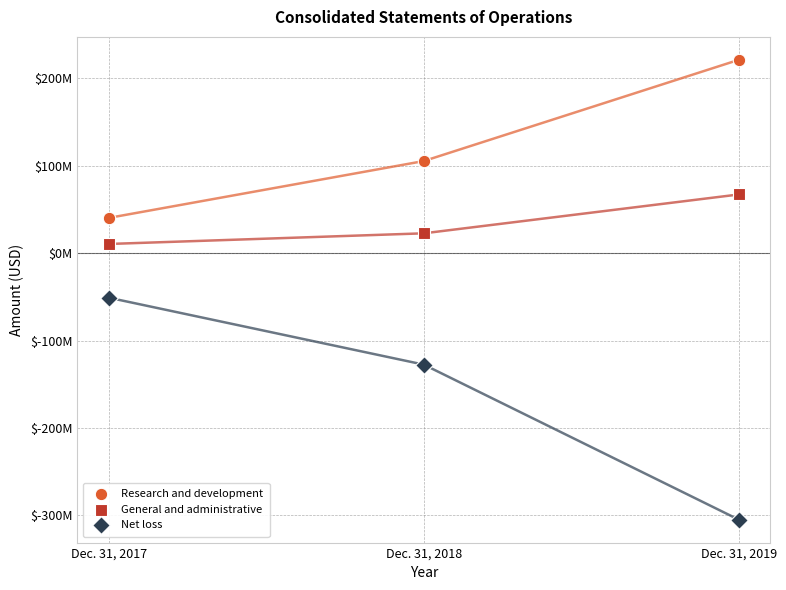

Which series contains the highest Y value?

Research and development